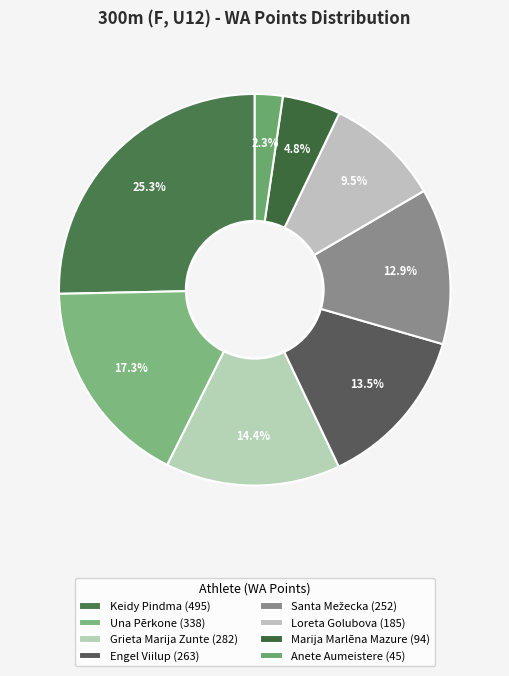

How many segments does this pie chart have?

8